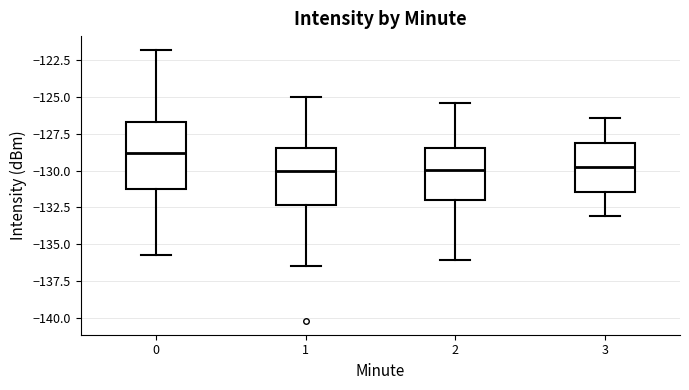

Comparing the boxes themselves (not the whiskers), which one is the tallest?

0